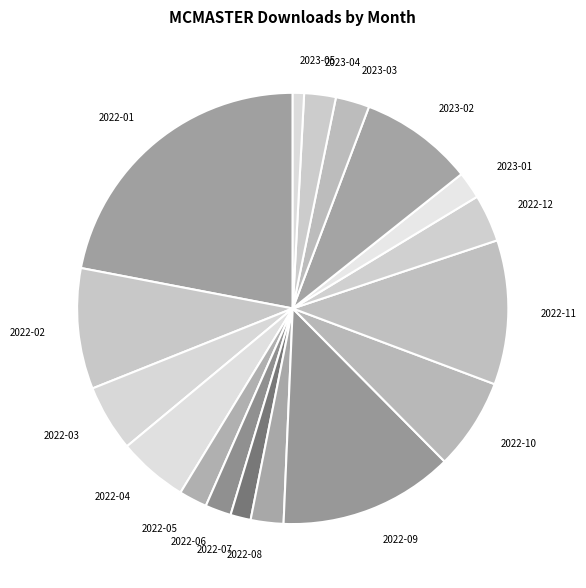

Between 2022-03 and 2022-09, which is larger?

2022-09